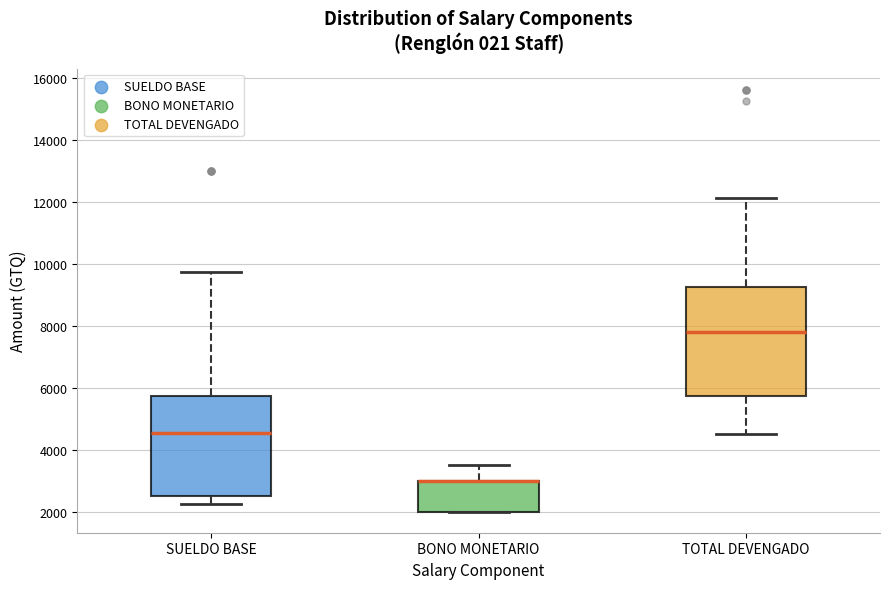

Reading left to right, read every box against the y-axis: the position of its median line, the range the box covers, and the ends of its whiskers. The values are not printed on the chart, so give them approximately, as read against the axis.

SUELDO BASE: median 4600, box 2600 to 5800, whiskers 2200 to 9800
BONO MONETARIO: median 3000 (drawn on the box's upper edge), box 2000 to 3000, whiskers 2000 to 3600
TOTAL DEVENGADO: median 7800, box 5800 to 9200, whiskers 4600 to 12200